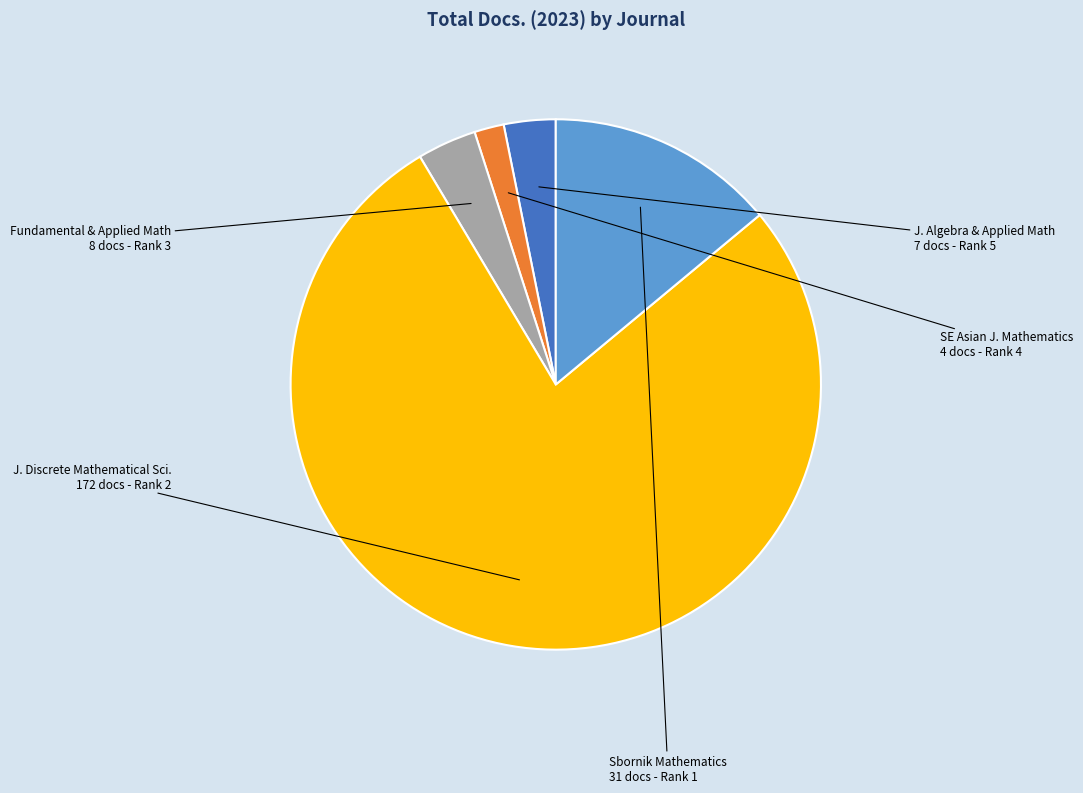

Is there any slice that represents more than half of the pie?

Yes